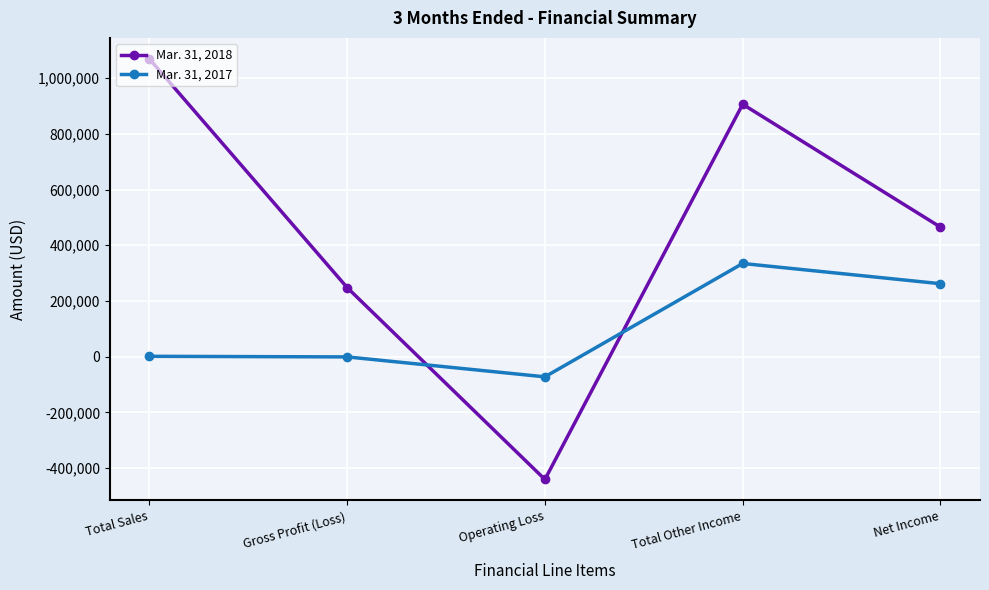

In Mar. 31, 2018, how many points are higher than both neighbors (excluding endpoints)?

1